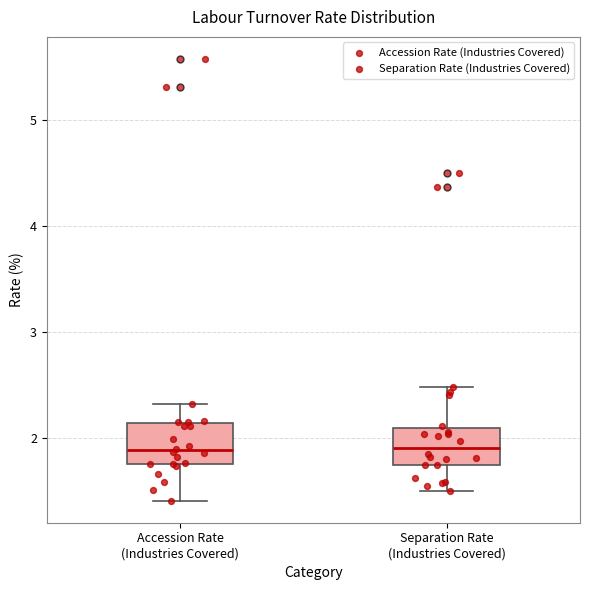

Where does the lower whisker of the box for Accession Rate (Industries Covered) end on the y-axis? The values are not printed on the chart, so give them approximately, as read against the axis.

1.4